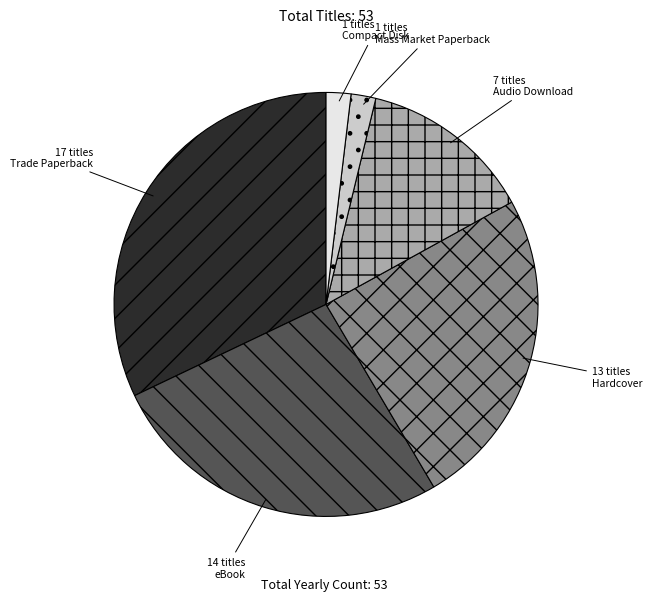

What is the ratio of the value at eBook to the value at Mass Market Paperback?

14.0